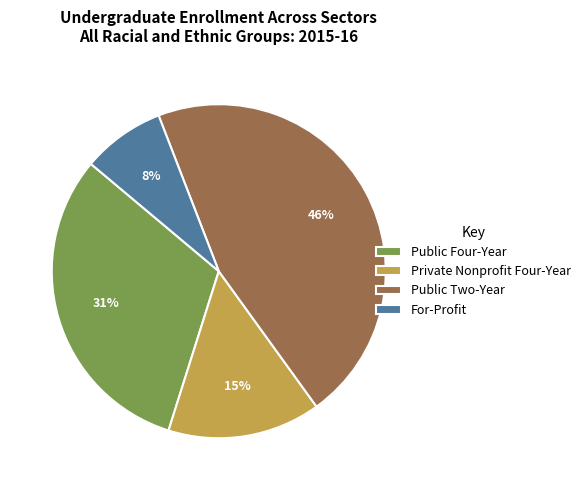

To the nearest percent, what is the combined percentage of Public Two-Year and For-Profit?

54%